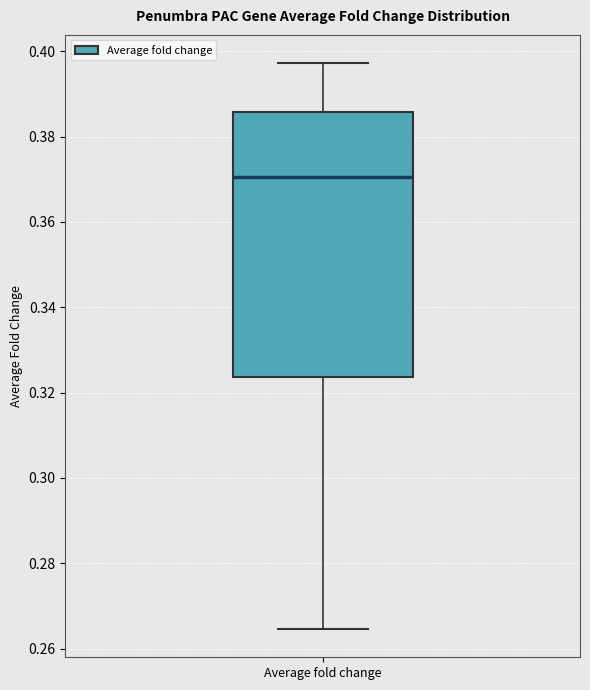

Where is the lower edge of the box for Average fold change on the y-axis? The values are not printed on the chart, so give them approximately, as read against the axis.

0.324